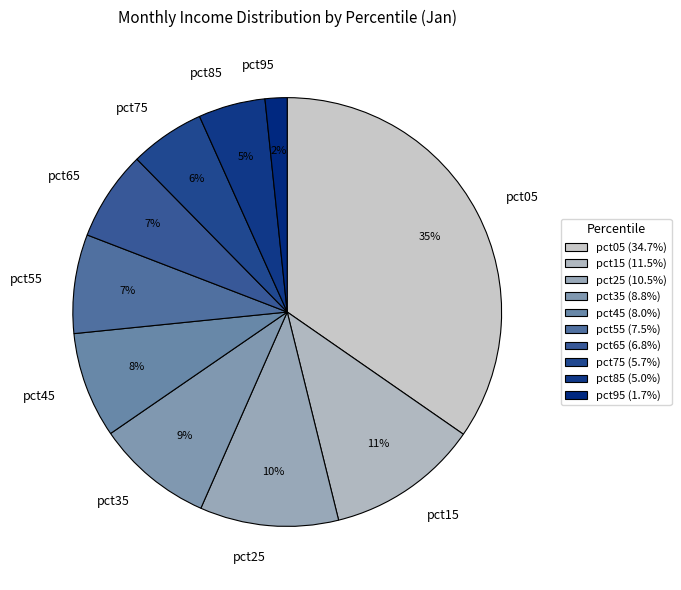

True or false: pct45 accounts for 1% of the total.

False